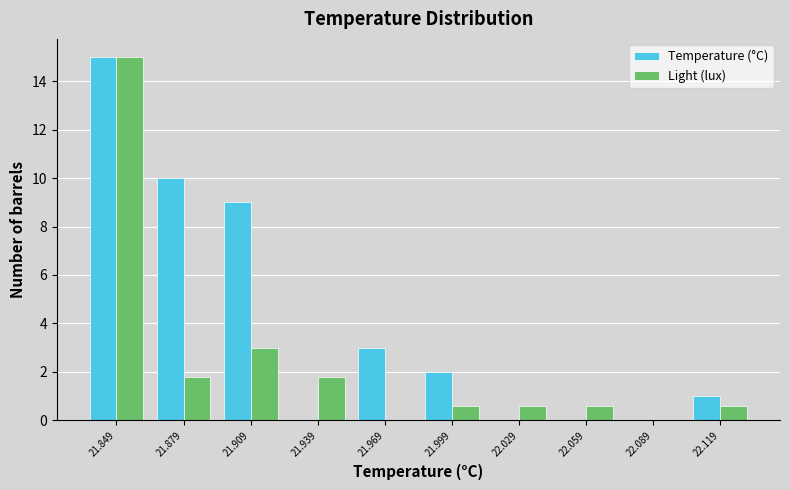

In the Light (lux) series, which range on the x-axis has the tallest bar?

21.835 to 21.865